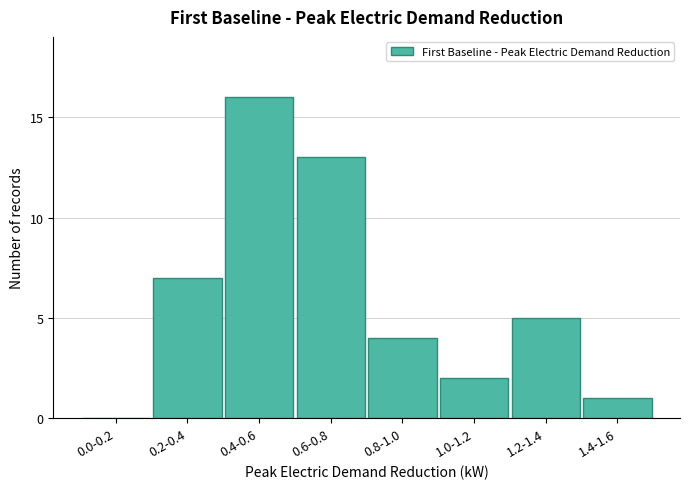

Reading left to right, extract all data points from this chart.

0.0-0.2=0	0.2-0.4=7	0.4-0.6=16	0.6-0.8=13	0.8-1.0=4	1.0-1.2=2	1.2-1.4=5	1.4-1.6=1